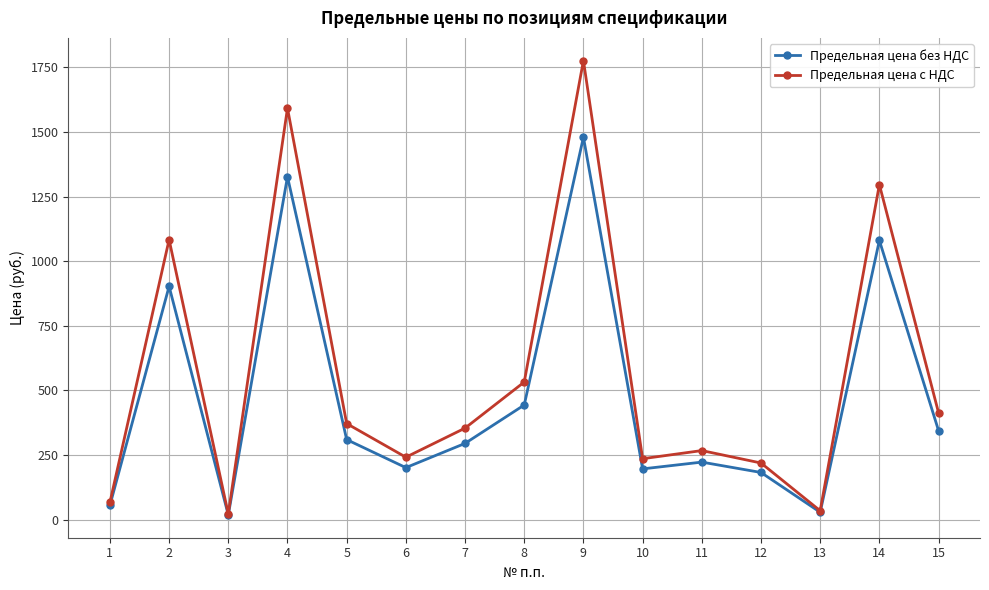

At which category is the sum across all series the highest?

9